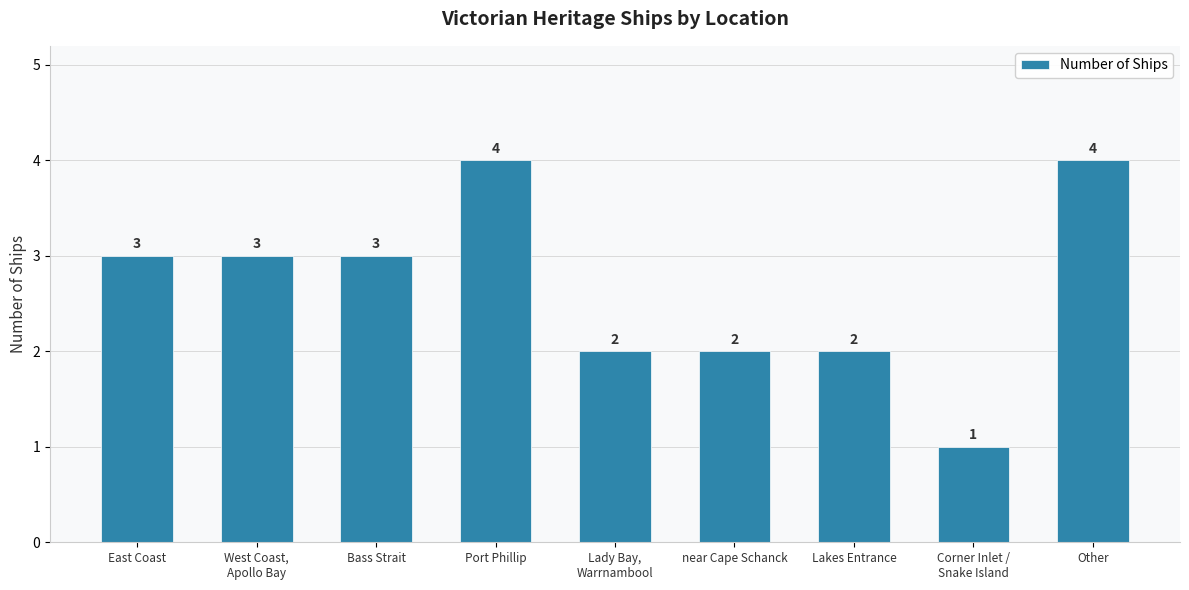

What position from the left is Port Phillip?

4